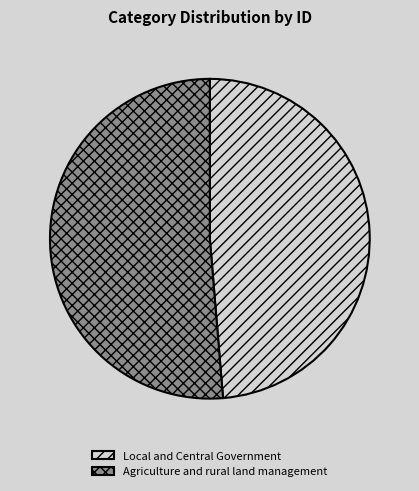

Do Local and Central Government and Agriculture and rural land management together represent more than half of the pie?

Yes